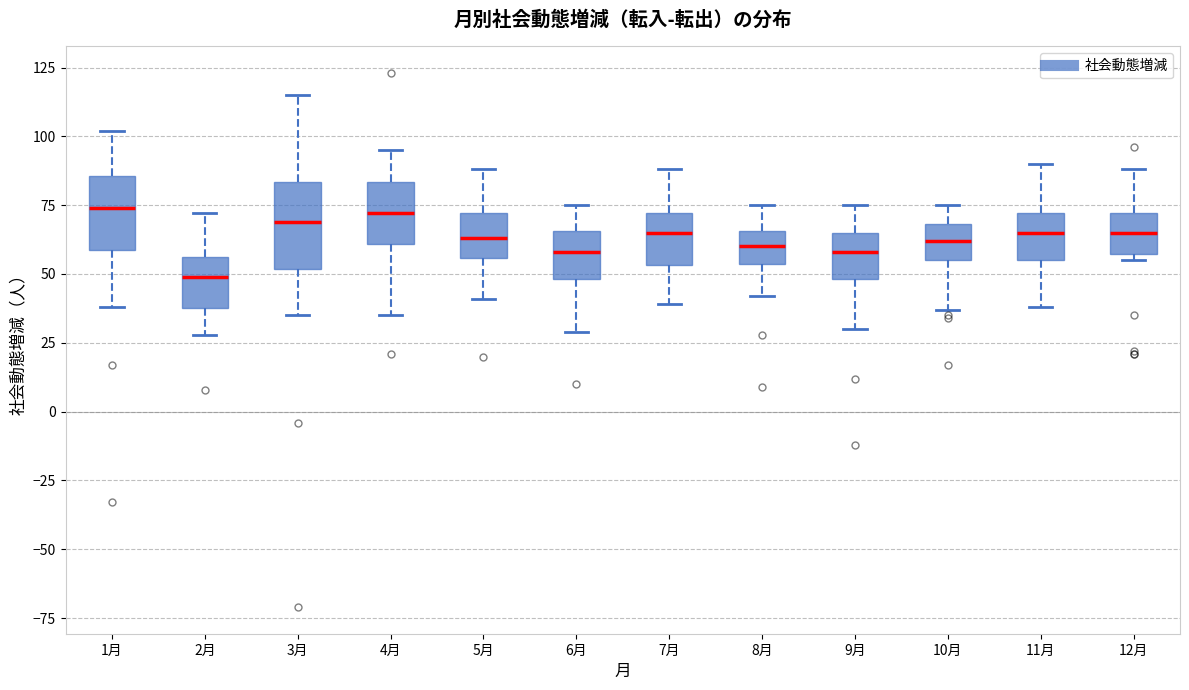

Reading left to right, transcribe this box plot: for each box, give where its median line is, the range the box spans, and where its two whiskers end, as read against the y-axis. The values are not printed on the chart, so give them approximately, as read against the axis.

1月: median 75, box 60 to 85, whiskers 40 to 100
2月: median 50, box 40 to 55, whiskers 30 to 70
3月: median 70, box 50 to 85, whiskers 35 to 115
4月: median 70, box 60 to 85, whiskers 35 to 95
5月: median 65, box 55 to 70, whiskers 40 to 90
6月: median 60, box 50 to 65, whiskers 30 to 75
7月: median 65, box 55 to 70, whiskers 40 to 90
8月: median 60, box 55 to 65, whiskers 40 to 75
9月: median 60, box 50 to 65, whiskers 30 to 75
10月: median 60, box 55 to 70, whiskers 35 to 75
11月: median 65, box 55 to 70, whiskers 40 to 90
12月: median 65, box 55 to 70, whiskers 55 (just below the box's lower edge) to 90